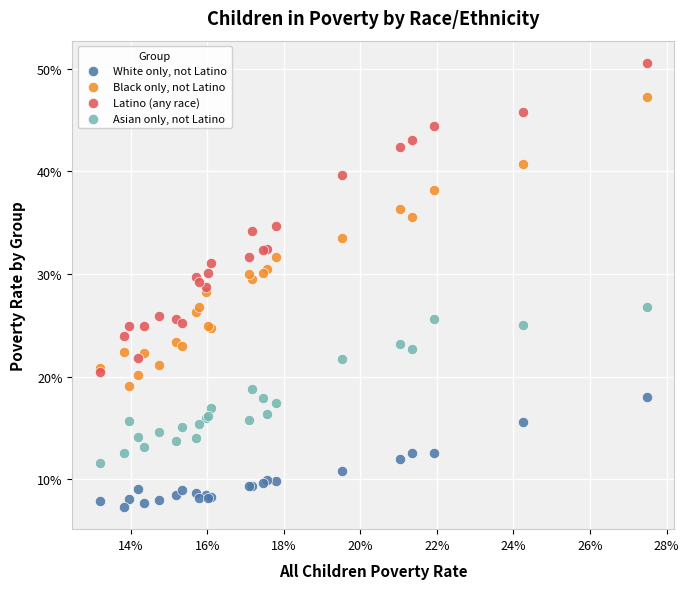

Which series has the largest Y range (max minus min)?

Latino (any race)